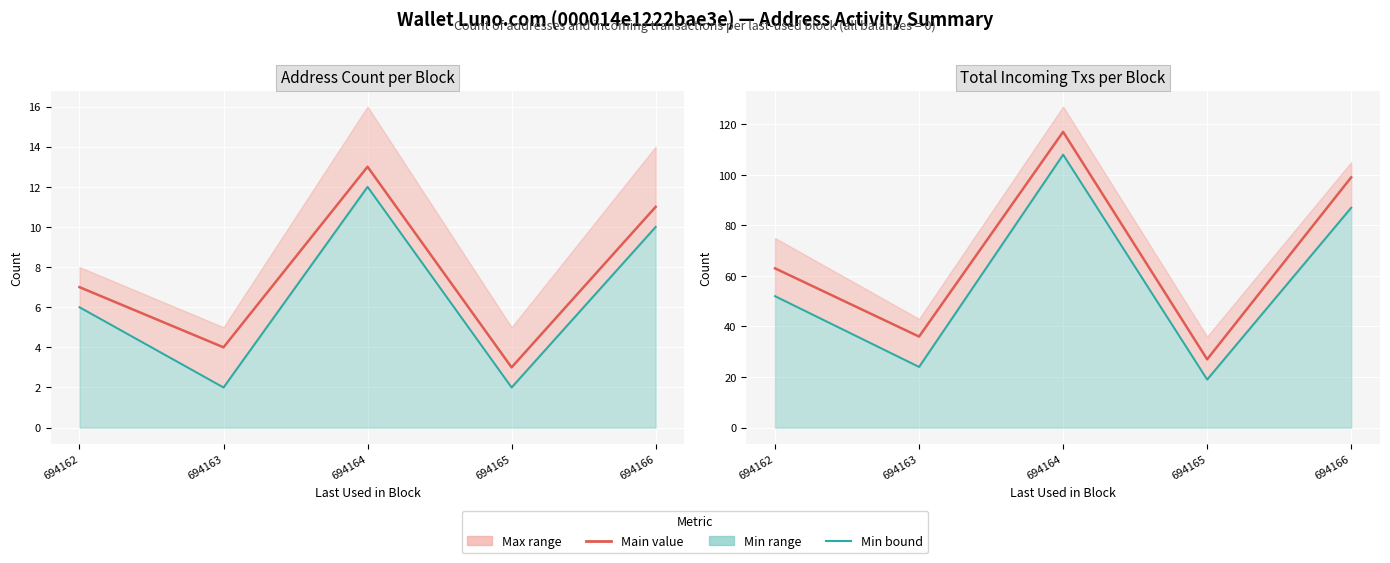

How many Address count values are between 4 and 11?

3